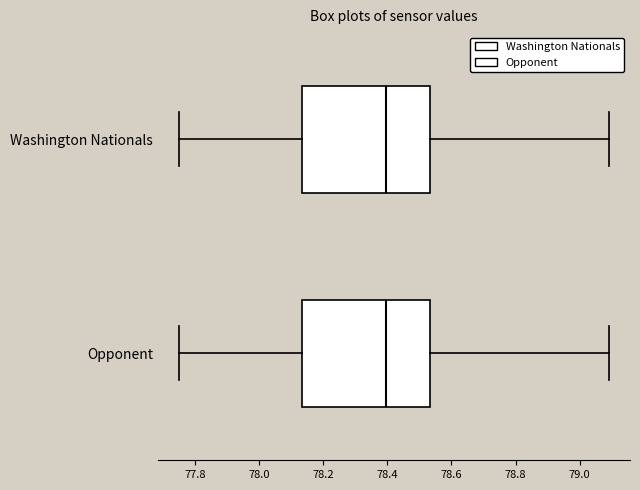

Reading bottom to top, transcribe this box plot: for each box, give where its median line is, the range the box spans, and where its two whiskers end, as read against the x-axis. The values are not printed on the chart, so give them approximately, as read against the axis.

Opponent: median 78.40, box 78.14 to 78.54, whiskers 77.76 to 79.10
Washington Nationals: median 78.40, box 78.14 to 78.54, whiskers 77.76 to 79.10